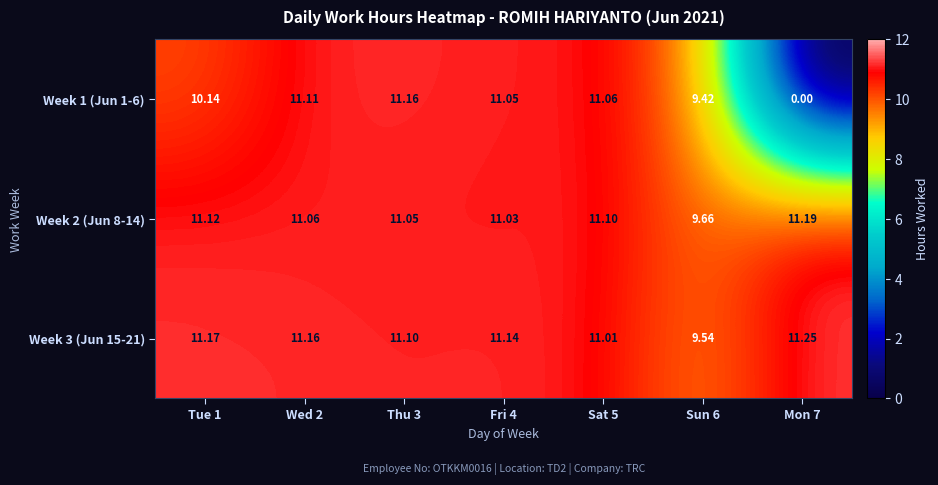

Is the value of Week 3 (Jun 15-21) at Tue 1 greater than the value of Week 2 (Jun 8-14) at Fri 4?

Yes